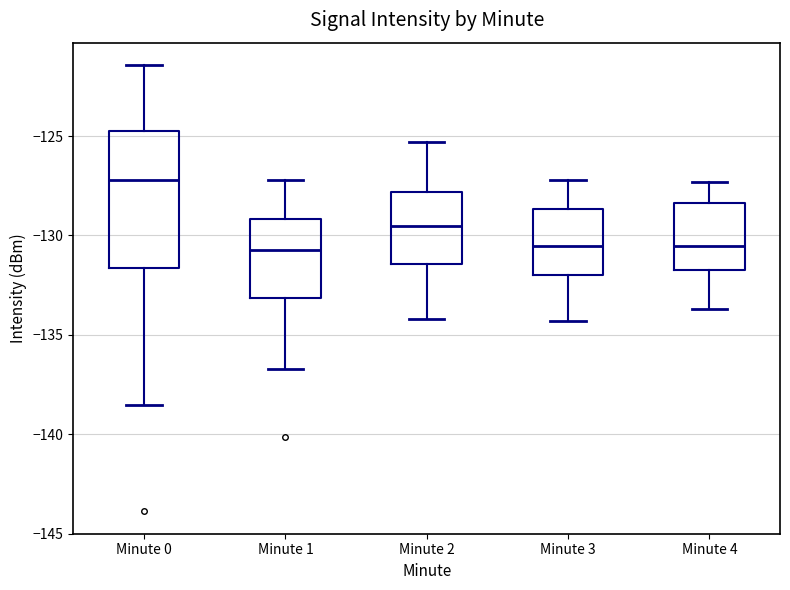

Comparing the boxes themselves (not the whiskers), which one is the tallest?

Minute 0